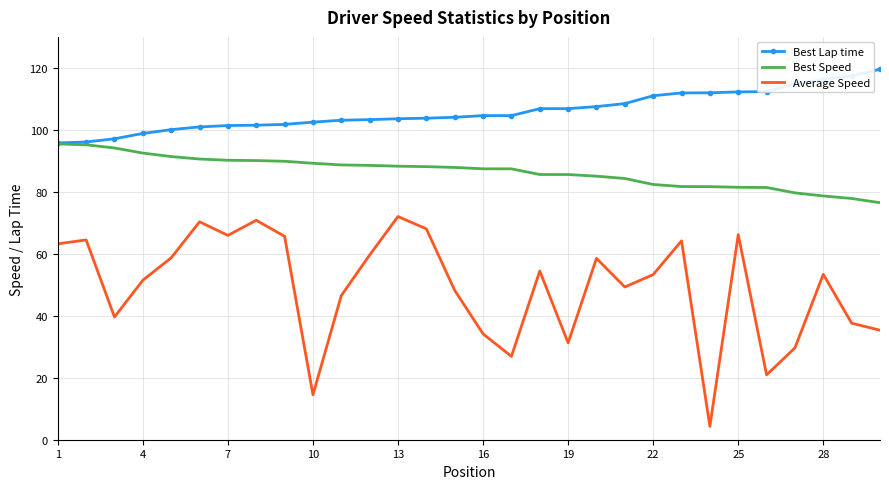

Rank the series by their maximum value, from lowest to highest.

Average Speed, Best Speed, Best Lap time